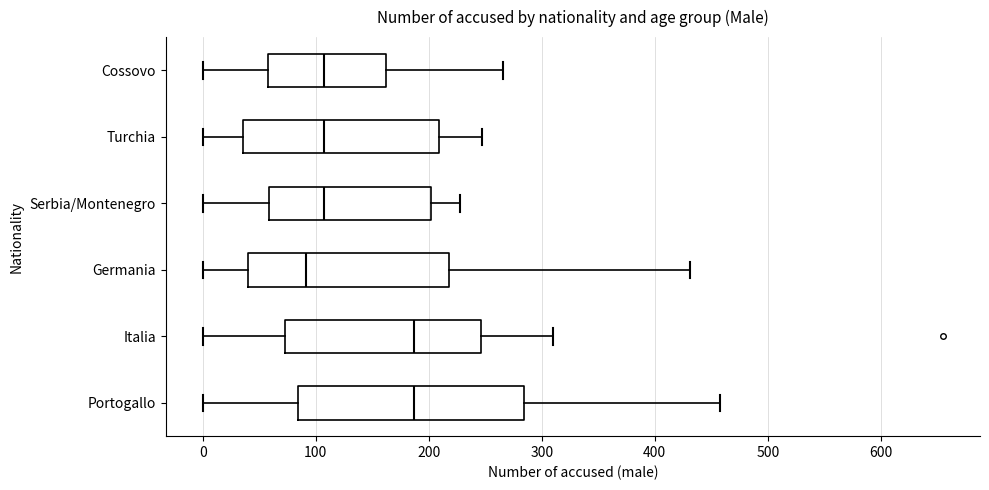

Comparing the boxes themselves (not the whiskers), which one is the widest?

Portogallo